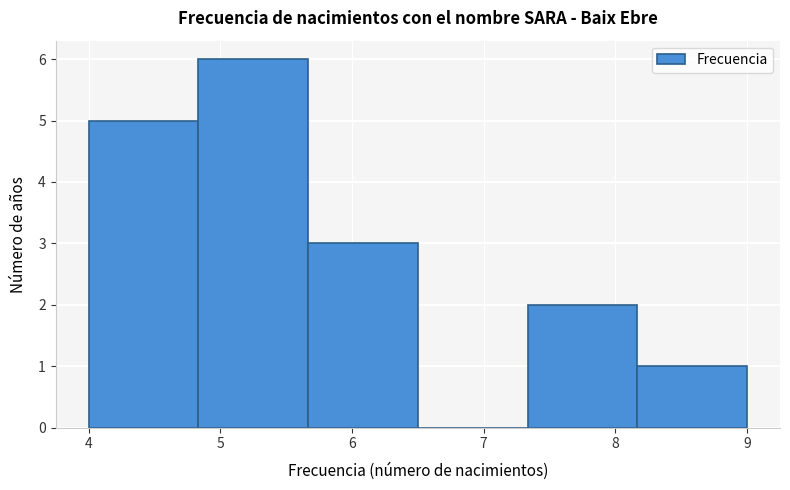

Reading left to right, list every bar in this chart as the range it spans on the x-axis followed by its height. Neither the bar edges nor the heights are printed on the chart, so give them approximately, as read against the axes.

4.0 to 4.8: 5
4.8 to 5.7: 6
5.7 to 6.5: 3
6.5 to 7.3: 0
7.3 to 8.2: 2
8.2 to 9.0: 1